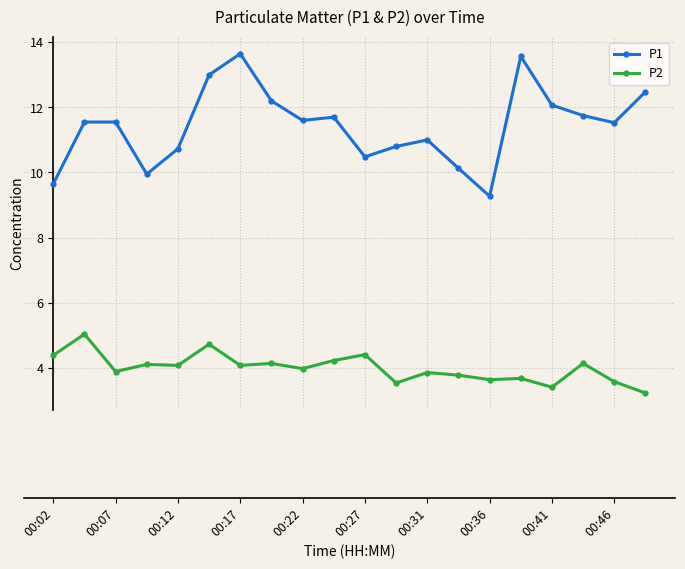

True or false: P2 and P1 intersect in this chart.

False